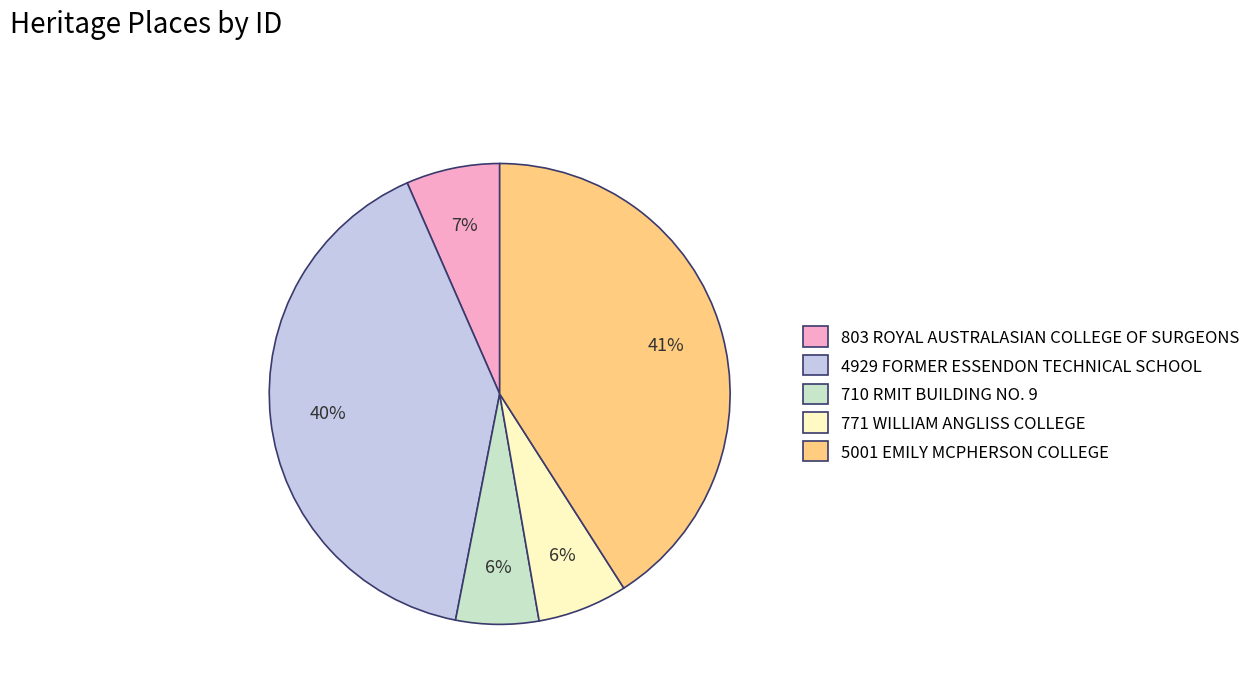

How many slices are in this pie chart?

5